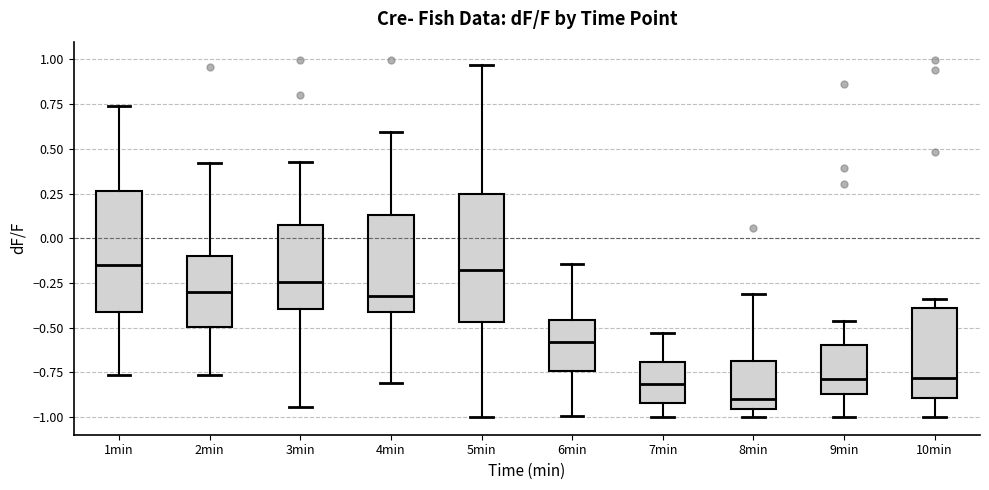

Which box has the lowest median line?

8min